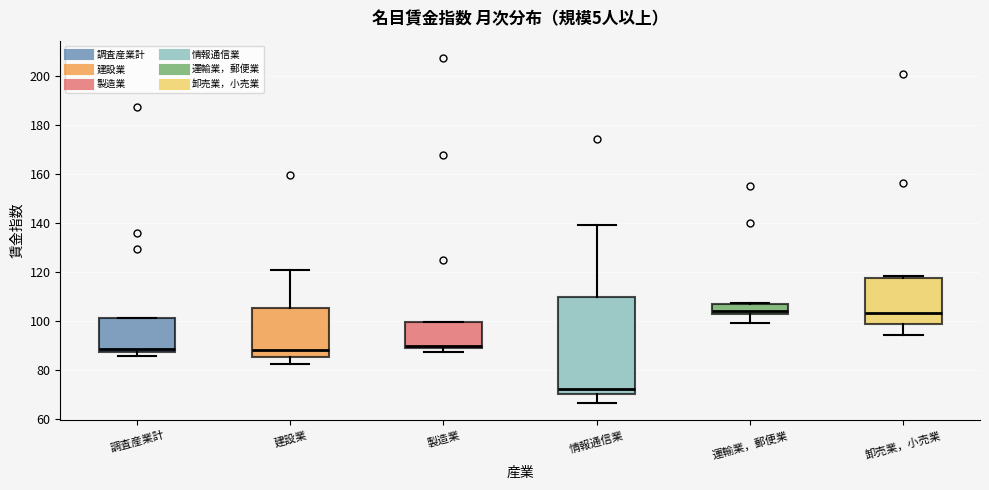

Reading left to right, read every box against the y-axis: the position of its median line, the range the box covers, and the ends of its whiskers. The values are not printed on the chart, so give them approximately, as read against the axis.

調査産業計: median 88 (just above the box's lower edge), box 88 to 102, whiskers 86 to 102
建設業: median 88, box 86 to 106, whiskers 82 to 120
製造業: median 90 (just above the box's lower edge), box 90 to 100, whiskers 88 to 100
情報通信業: median 72, box 70 to 110, whiskers 66 to 140
運輸業，郵便業: median 104, box 102 to 108, whiskers 100 to 108 (just above the box's upper edge)
卸売業，小売業: median 104, box 98 to 118, whiskers 94 to 118 (just above the box's upper edge)